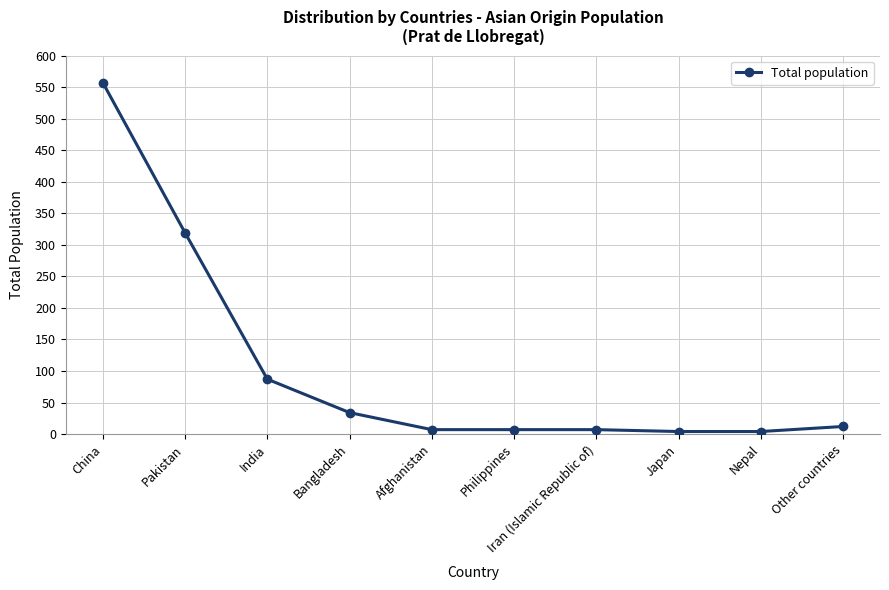

What value does the data have at Other countries?

12